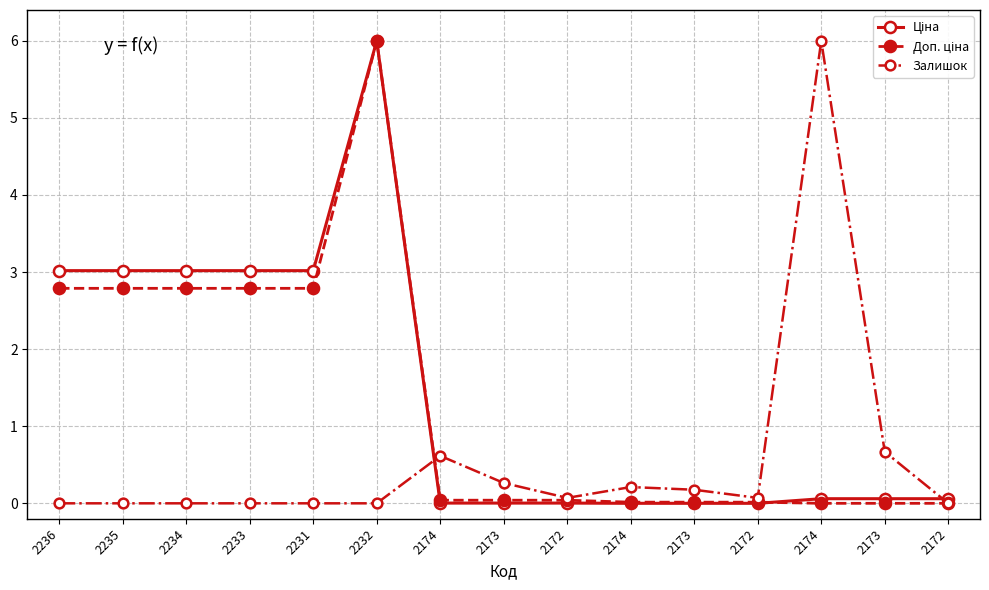

Is the value of Залишок at 2234 greater than the value of Доп. ціна at 2235?

No